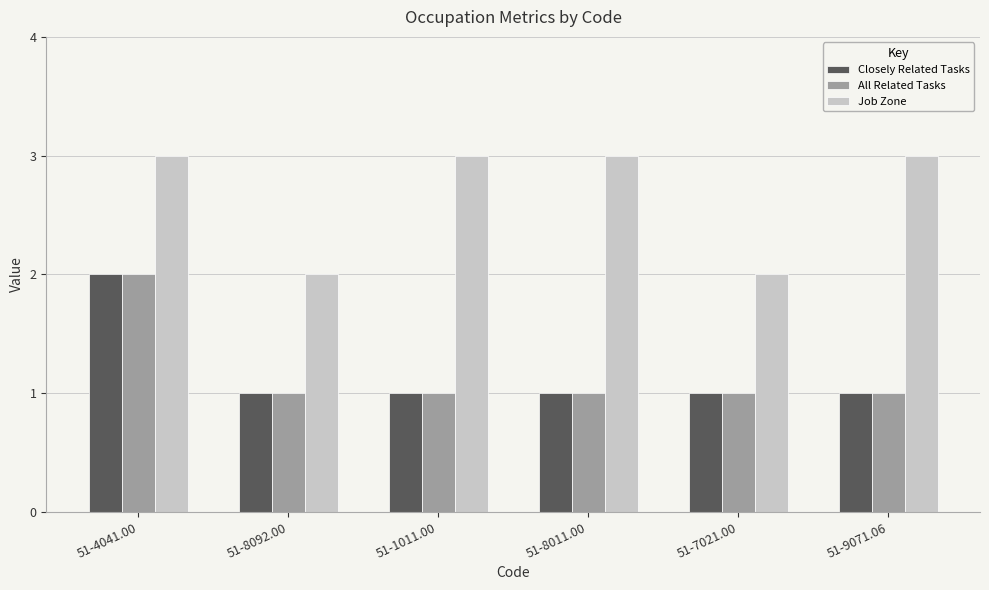

True or false: Job Zone has a value of 2 at 51-7021.00.

True